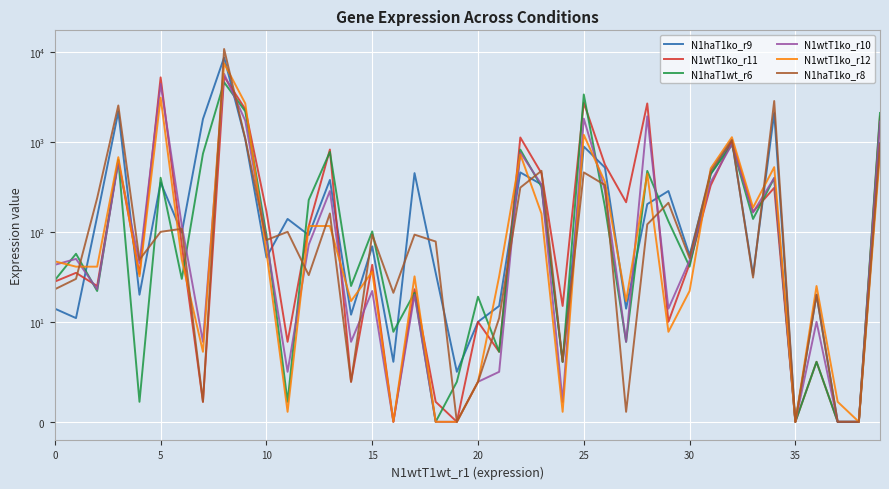

How many values in N1wtT1ko_r12 are above zero?

35